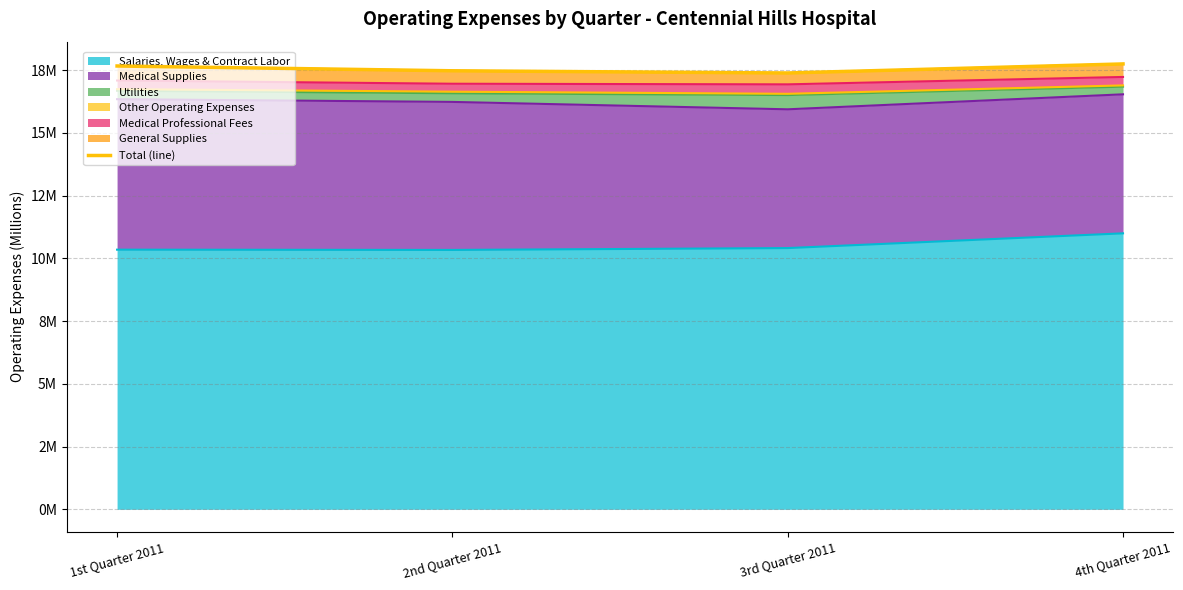

What position from the left is 4th Quarter 2011?

4